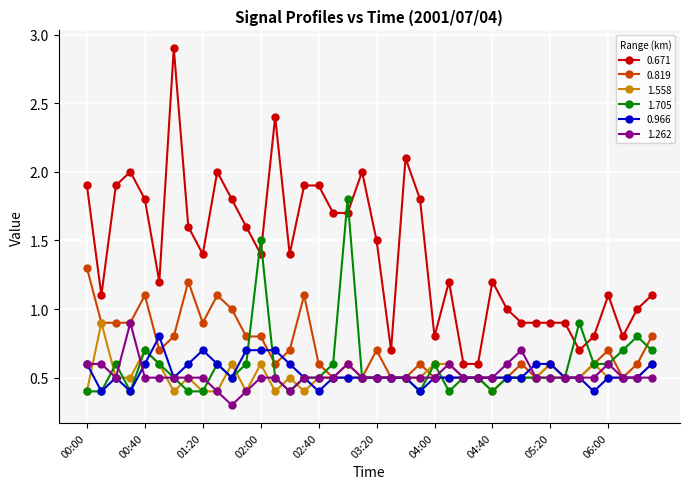

What is the average value of the 0.671 series?

1.4